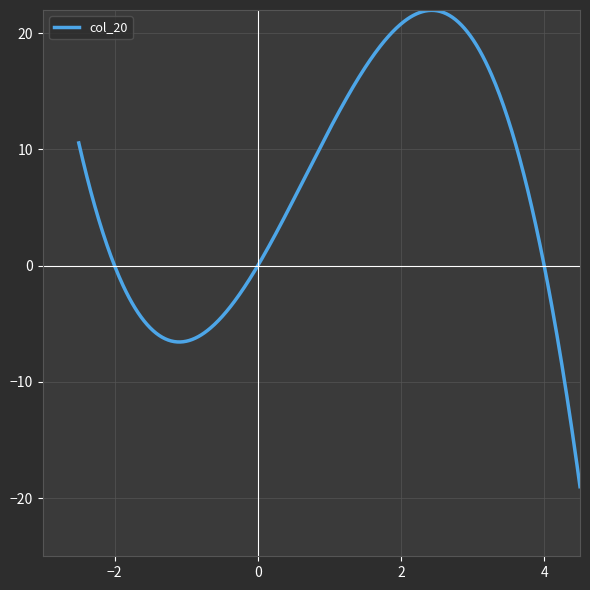

What is the difference between the maximum and minimum values?

41.0